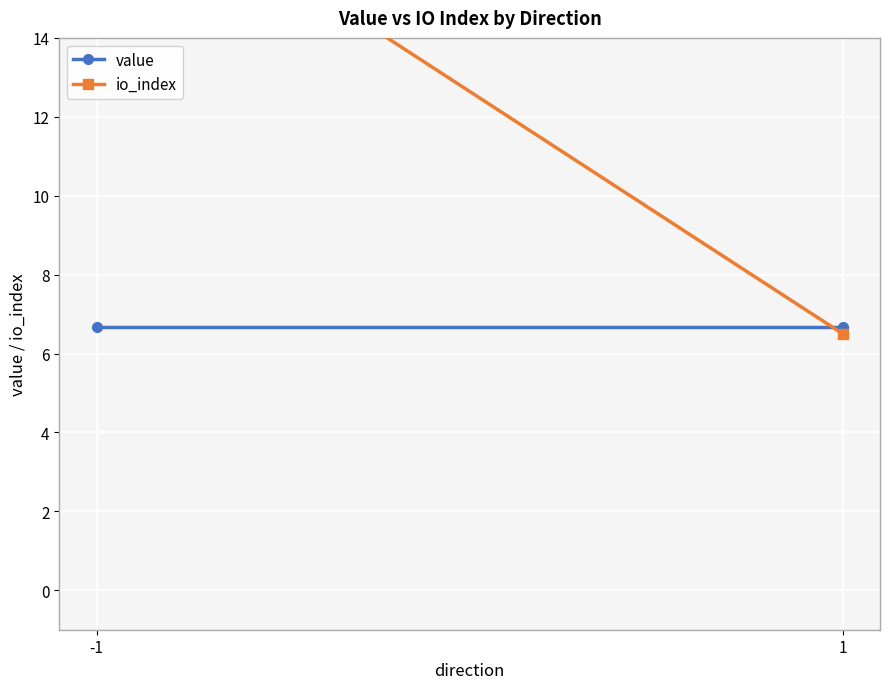

What is the value of the value point at the 2nd from the left?

6.7